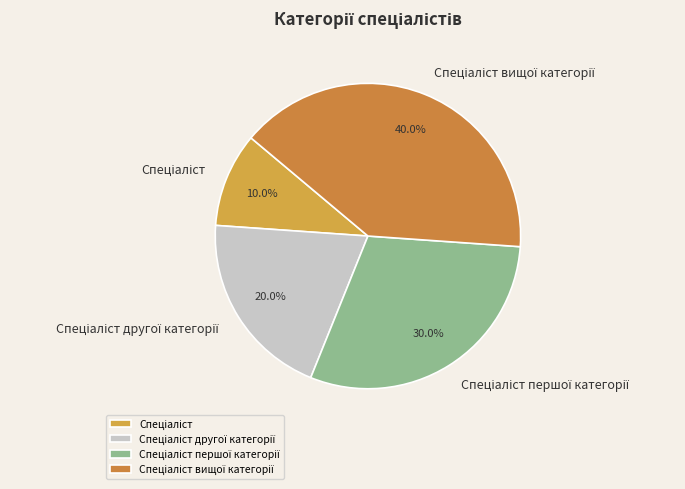

Is there a majority slice in this chart?

No